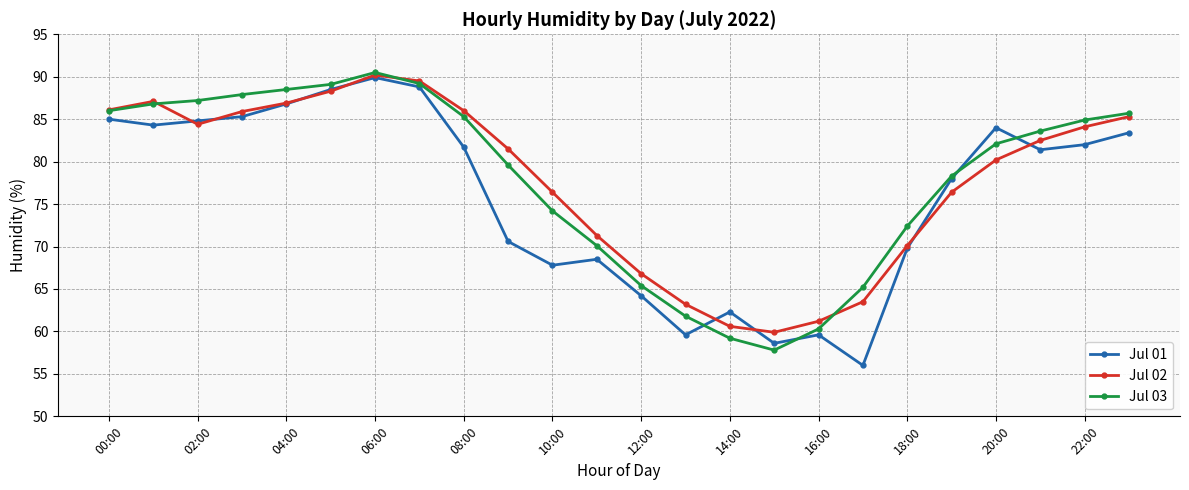

What is the value of the Jul 02 point at the 1st from the left?

86.1